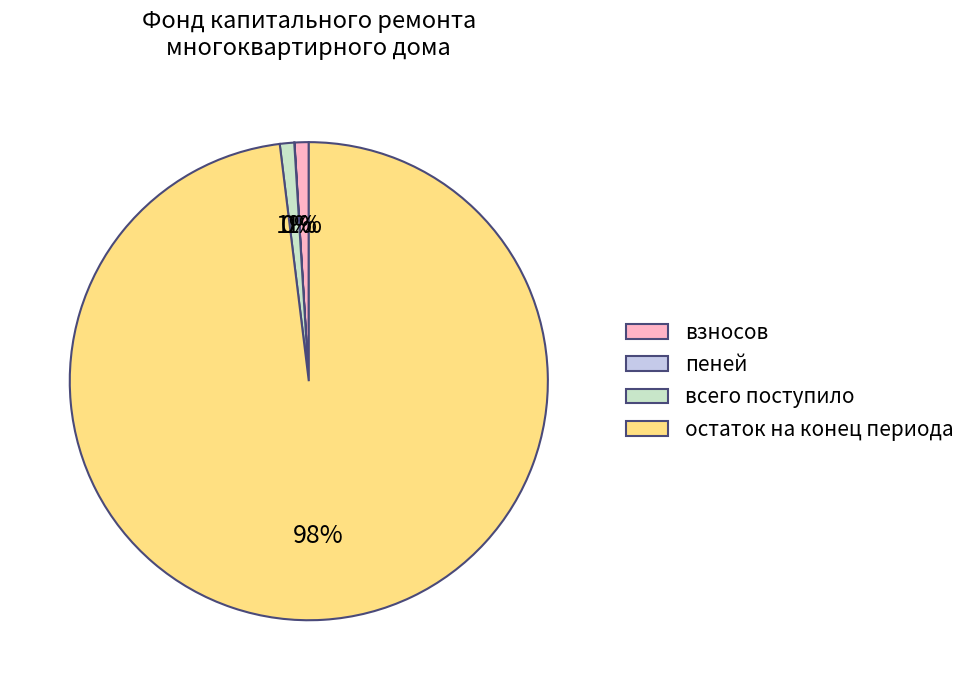

To the nearest percent, what is the difference between the largest and smallest slice percentages?

98%